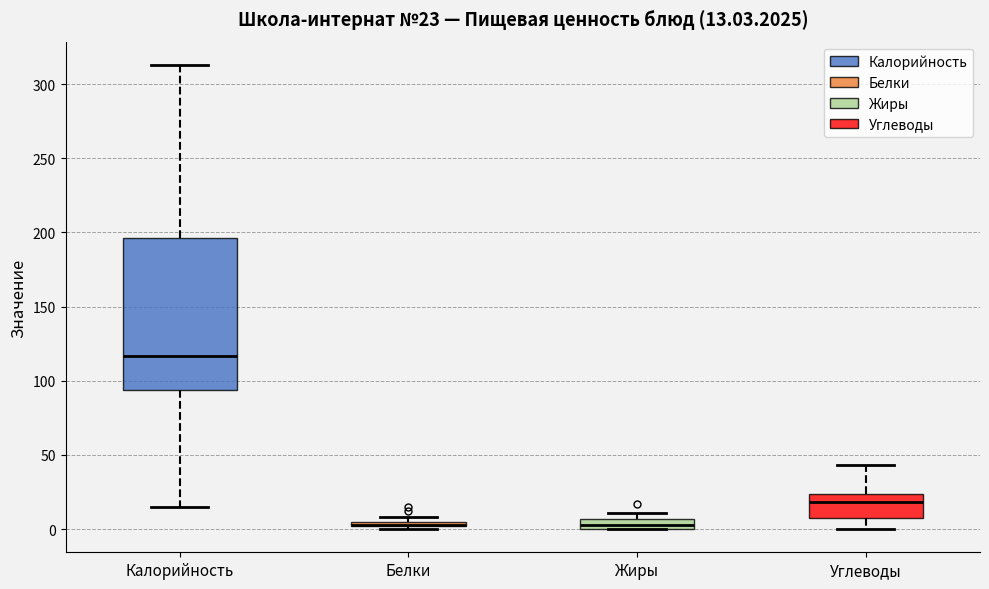

Comparing the boxes themselves (not the whiskers), which one is the tallest?

Калорийность